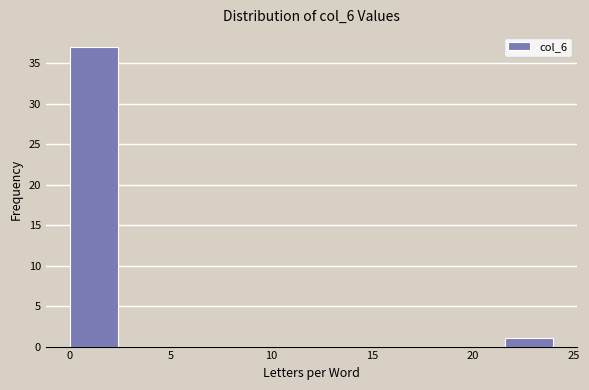

How tall is the bar that spans 21.6 to 24.0 on the x-axis? Neither the bar edges nor the heights are printed on the chart, so give them approximately, as read against the axes.

1